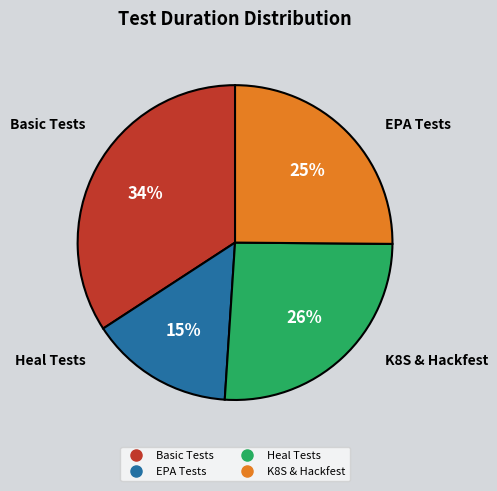

To the nearest percent, what is the average slice percentage?

25%